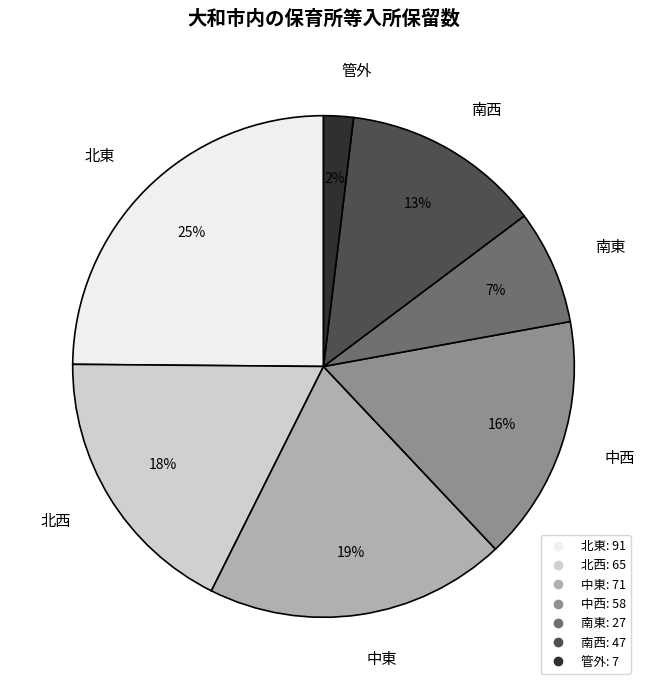

True or false: 中西 accounts for 16% of the total.

True